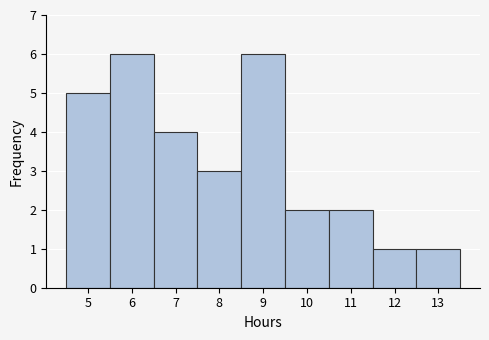

Reading left to right, transcribe all the data shown in this chart.

5=5	6=6	7=4	8=3	9=6	10=2	11=2	12=1	13=1